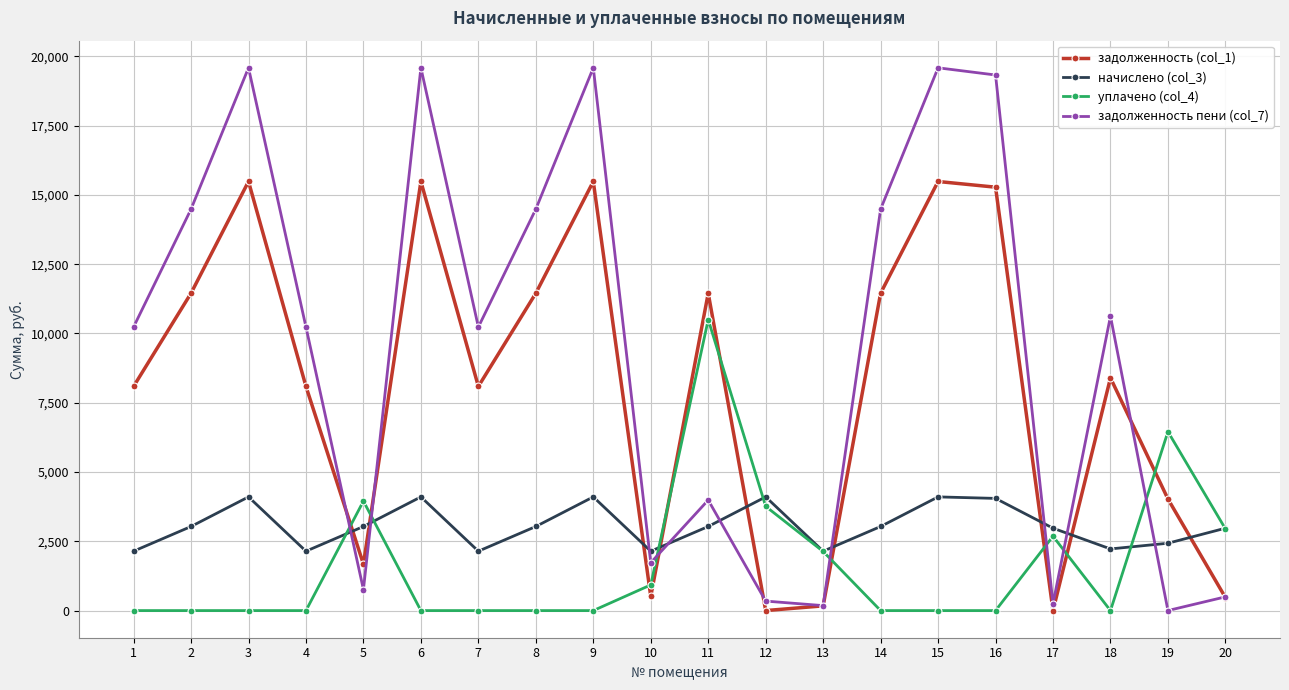

What is the difference between the second highest and minimum values in the задолженность (col_1) series?

15485.0